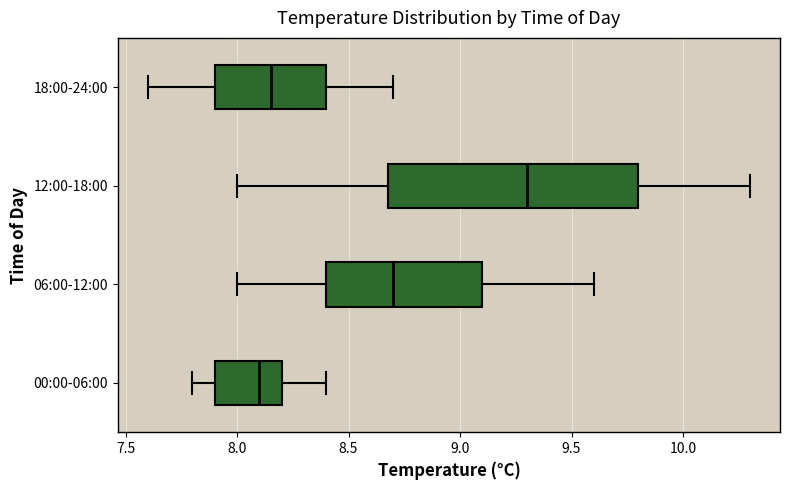

Reading bottom to top, transcribe this box plot: for each box, give where its median line is, the range the box spans, and where its two whiskers end, as read against the x-axis. The values are not printed on the chart, so give them approximately, as read against the axis.

00:00-06:00: median 8.10, box 7.90 to 8.20, whiskers 7.80 to 8.40
06:00-12:00: median 8.70, box 8.40 to 9.10, whiskers 8.00 to 9.60
12:00-18:00: median 9.30, box 8.70 to 9.80, whiskers 8.00 to 10.30
18:00-24:00: median 8.15, box 7.90 to 8.40, whiskers 7.60 to 8.70